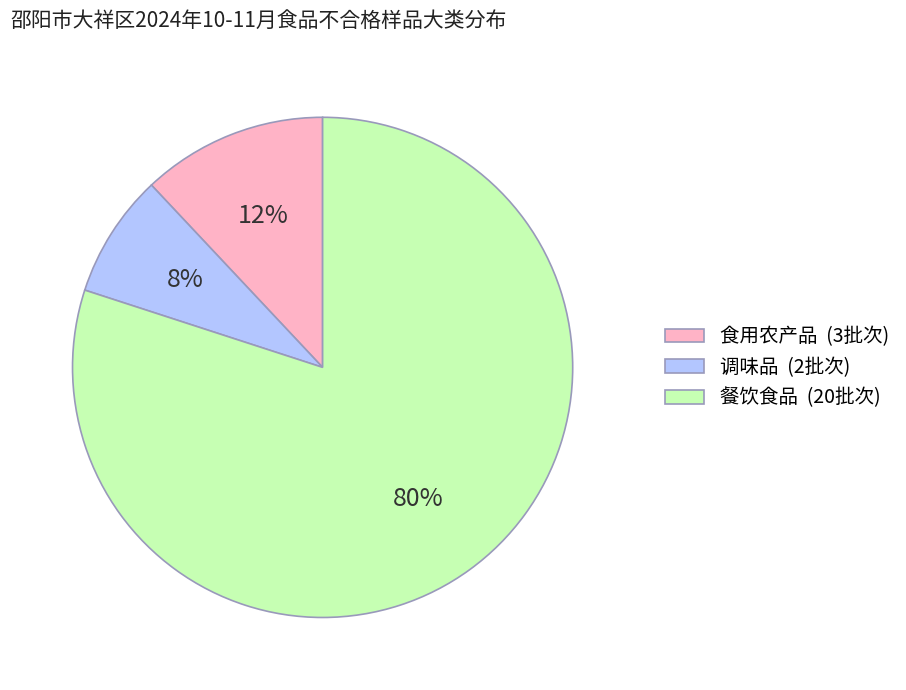

The 餐饮食品 (20批次) slice represents 87% of the pie. True or false?

False